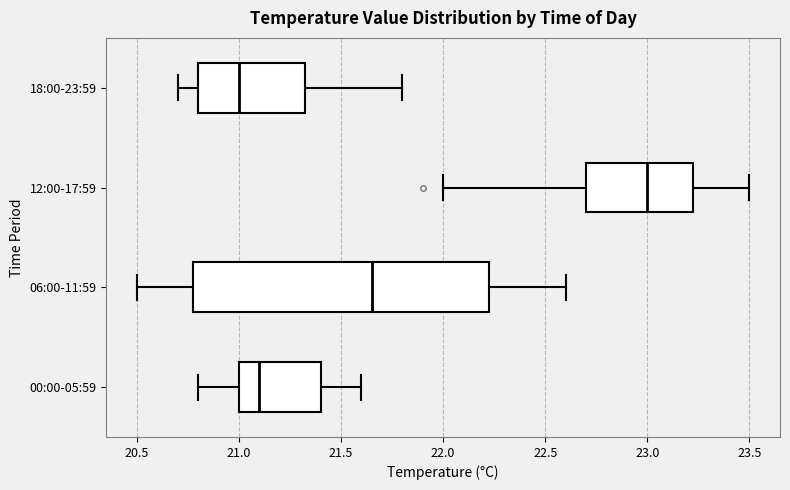

Where does the left whisker of the box for 00:00-05:59 end on the x-axis? The values are not printed on the chart, so give them approximately, as read against the axis.

20.80